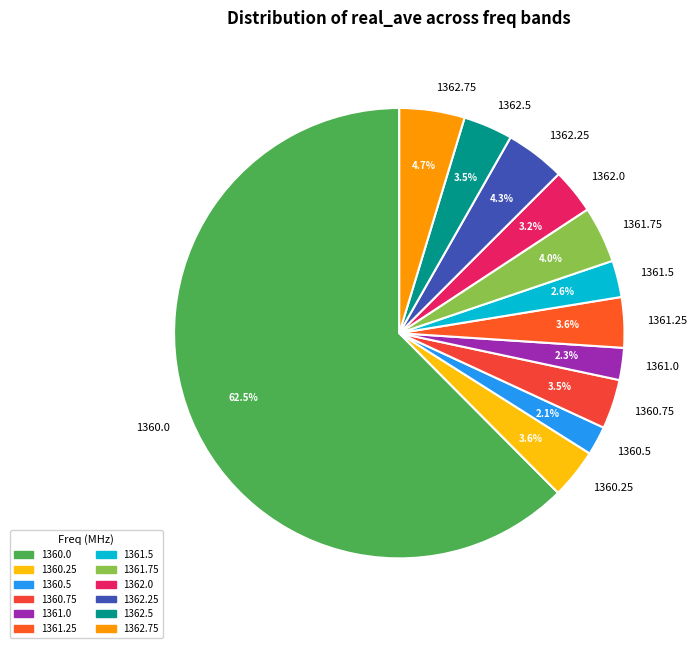

Which has a higher value, 1360.75 or 1361.5?

1360.75